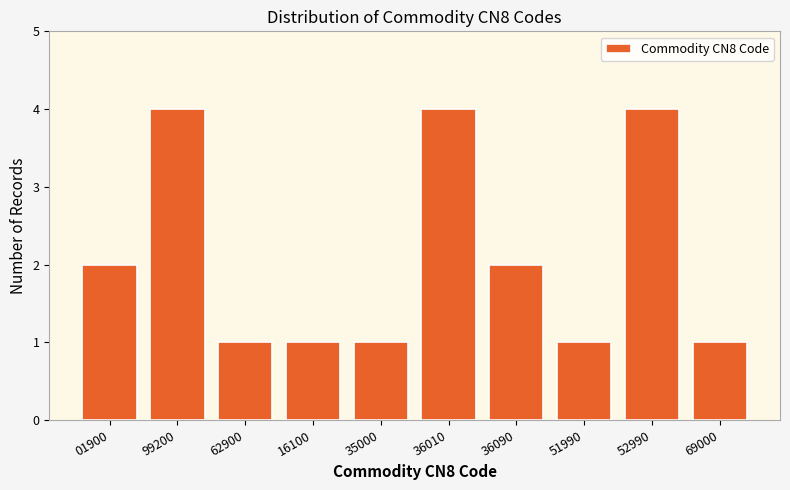

Reading left to right, what are all the values shown in this chart?

2	4	1	1	1	4	2	1	4	1